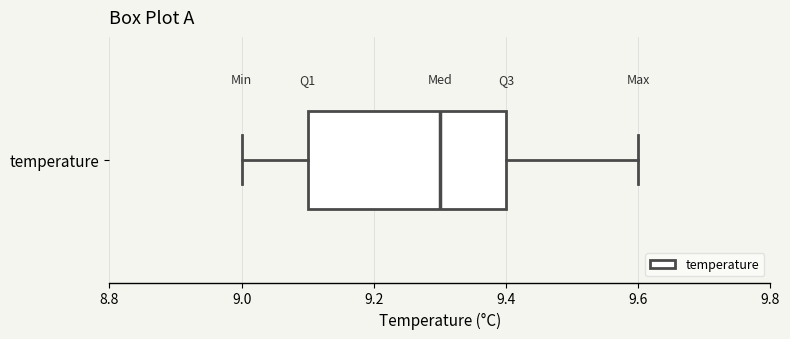

Transcribe this box plot: give where the median line is, the range the box spans, and where the two whiskers end, as read against the x-axis. The values are not printed on the chart, so give them approximately, as read against the axis.

median 9.3, box 9.1 to 9.4, whiskers 9.0 to 9.6